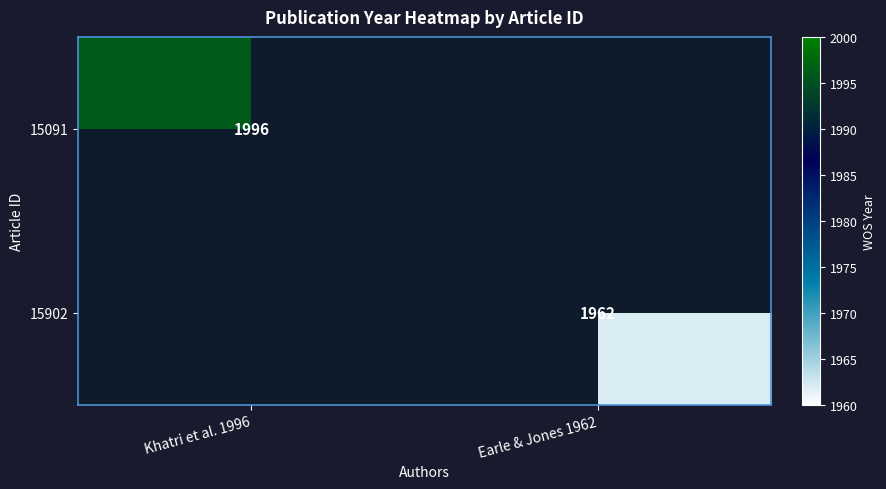

Is it true that 15091 equals 1361 at Khatri et al. 1996?

False